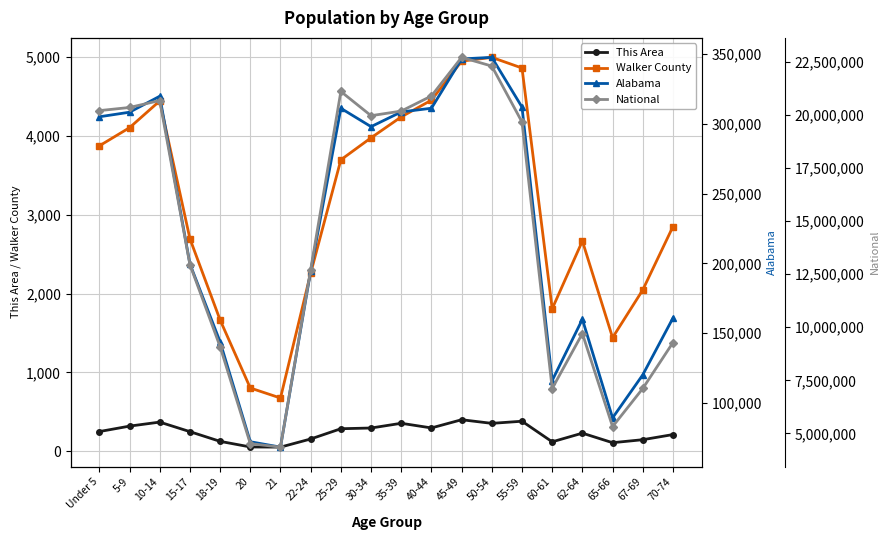

Which series has the largest range (max minus min)?

National